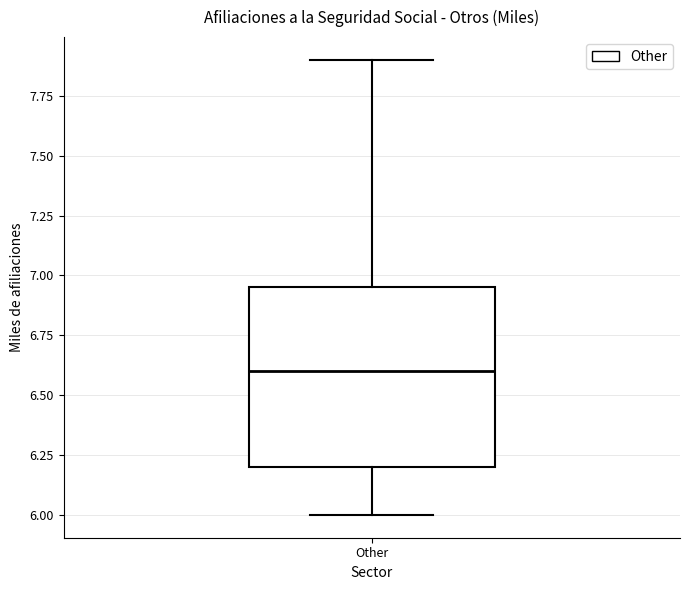

Transcribe this box plot: give where the median line is, the range the box spans, and where the two whiskers end, as read against the y-axis. The values are not printed on the chart, so give them approximately, as read against the axis.

median 6.60, box 6.20 to 6.95, whiskers 6.00 to 7.90